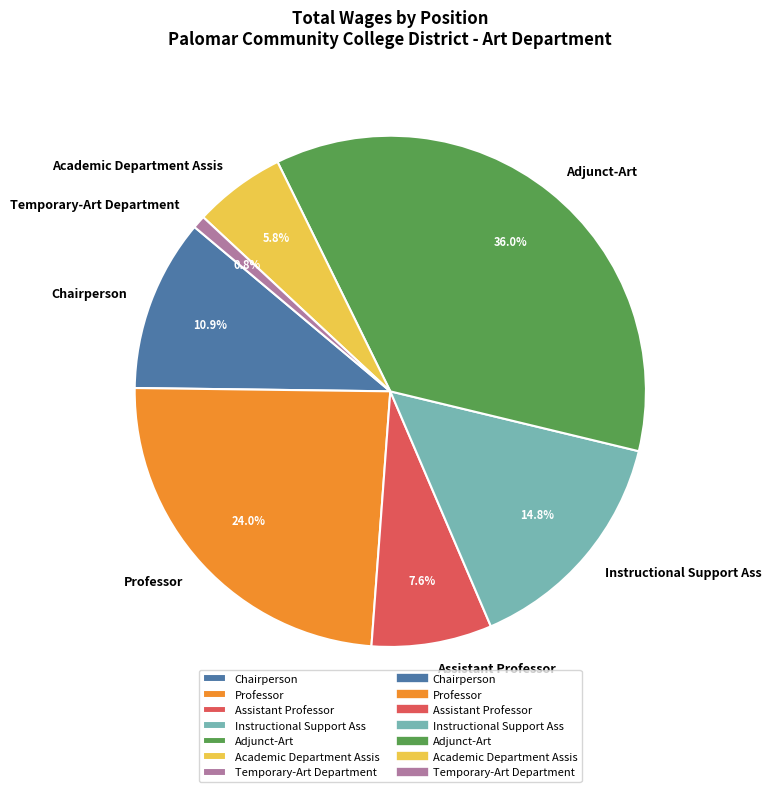

Between Chairperson and Professor, which is larger?

Professor